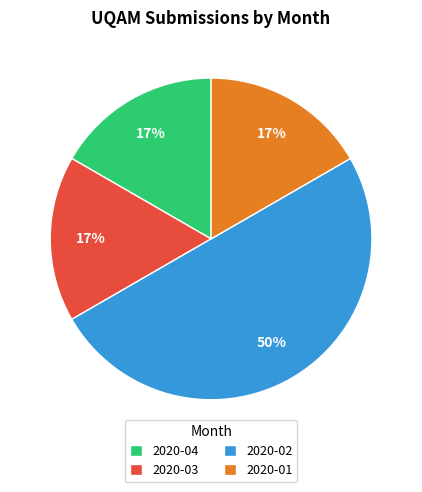

What is the ratio of the value at 2020-03 to the value at 2020-02?

0.3